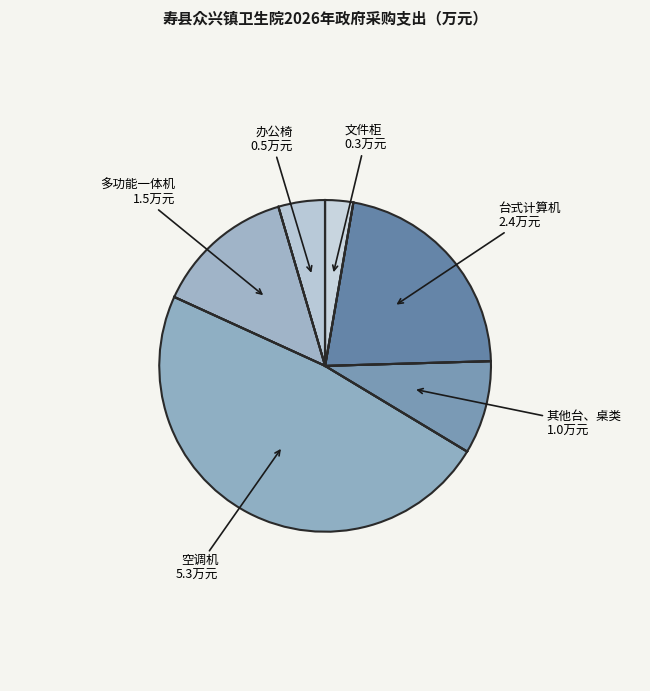

Which has a higher value, 办公椅 or 文件柜?

办公椅